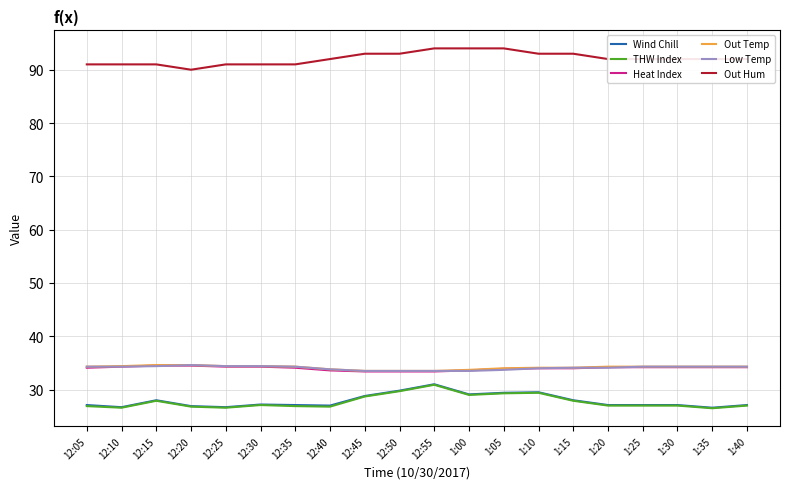

What position from the right is 12:20?

17